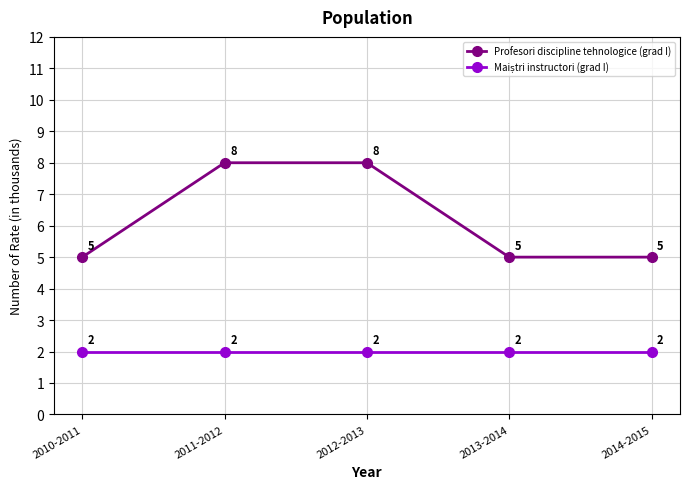

The Profesori discipline tehnologice (grad I) series shows 8 at 2012-2013. True or false?

True